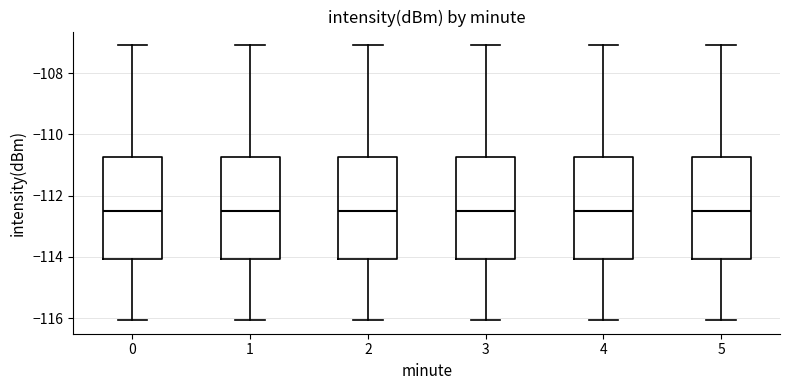

Reading left to right, read every box against the y-axis: the position of its median line, the range the box covers, and the ends of its whiskers. The values are not printed on the chart, so give them approximately, as read against the axis.

0: median -112.6, box -114.0 to -110.8, whiskers -116.0 to -107.0
1: median -112.6, box -114.0 to -110.8, whiskers -116.0 to -107.0
2: median -112.6, box -114.0 to -110.8, whiskers -116.0 to -107.0
3: median -112.6, box -114.0 to -110.8, whiskers -116.0 to -107.0
4: median -112.6, box -114.0 to -110.8, whiskers -116.0 to -107.0
5: median -112.6, box -114.0 to -110.8, whiskers -116.0 to -107.0